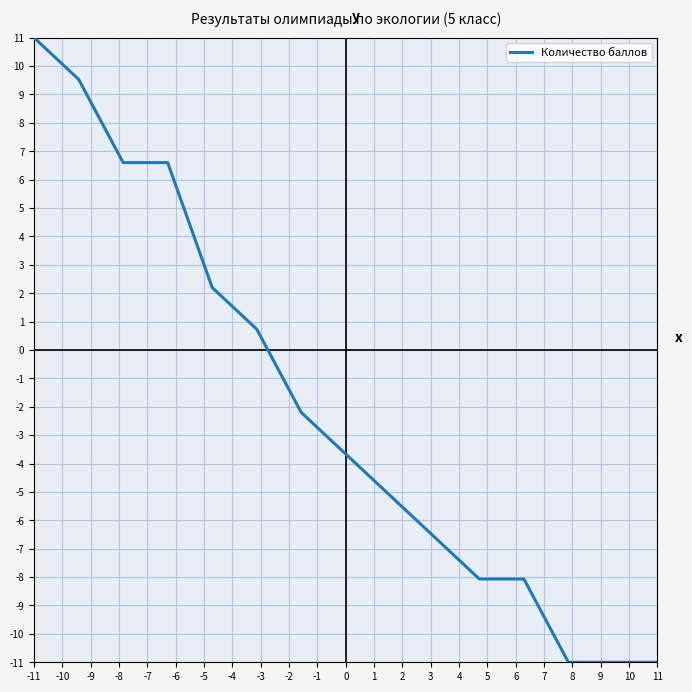

What is the smallest value displayed?

-11.0